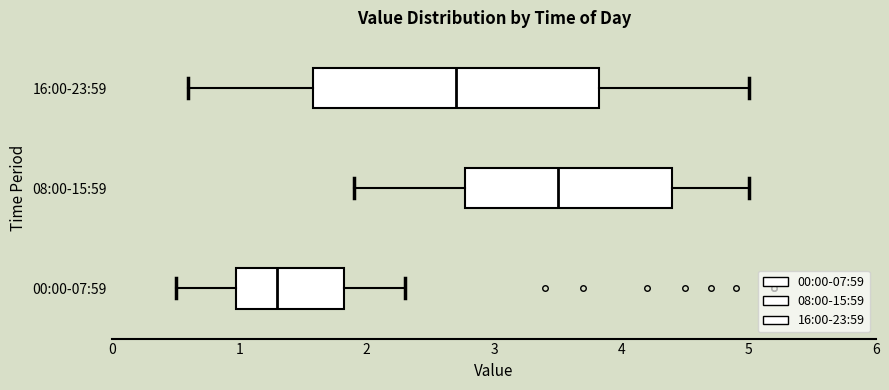

Where does the median line of the box for 16:00-23:59 sit on the x-axis? The values are not printed on the chart, so give them approximately, as read against the axis.

2.7